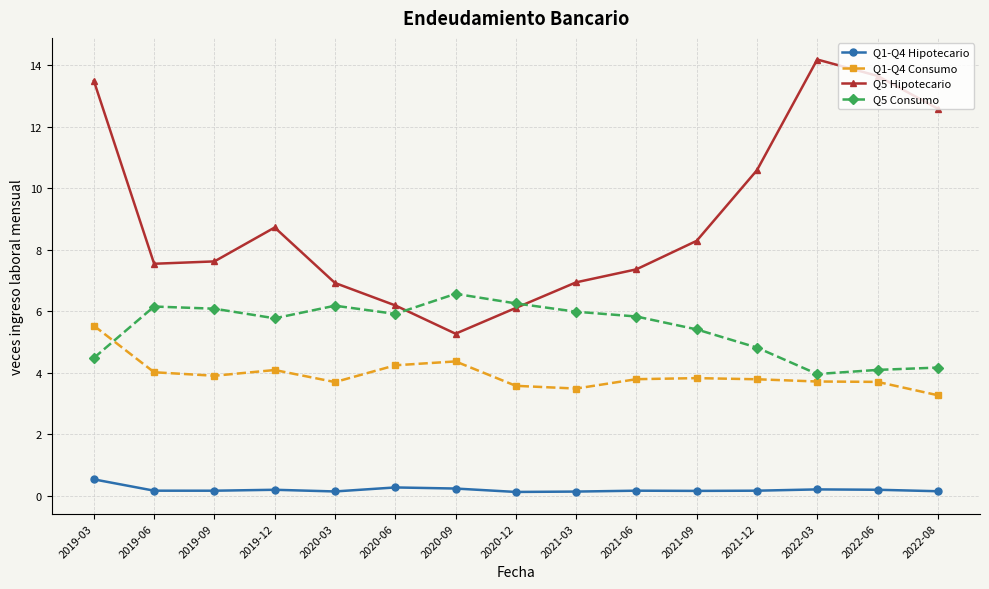

What is the label of the 2nd point from the left?

2019-06